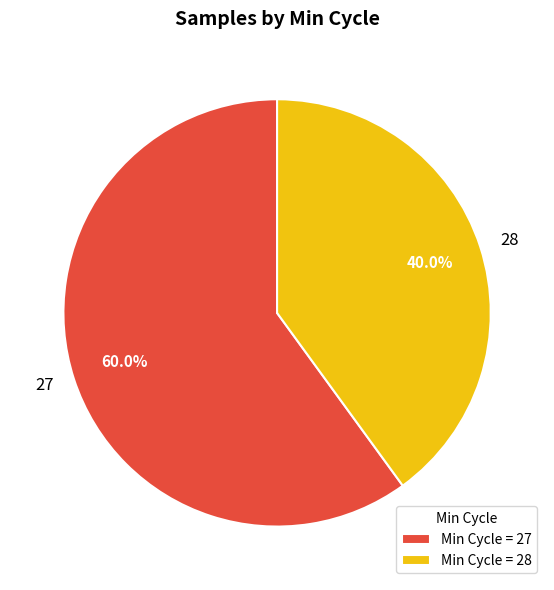

True or false: 27 accounts for 17% of the total.

False